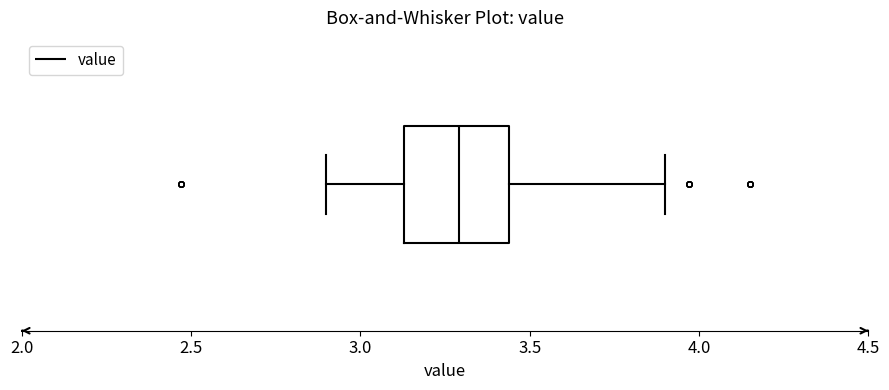

Where is the left edge of the box on the x-axis? The values are not printed on the chart, so give them approximately, as read against the axis.

3.15